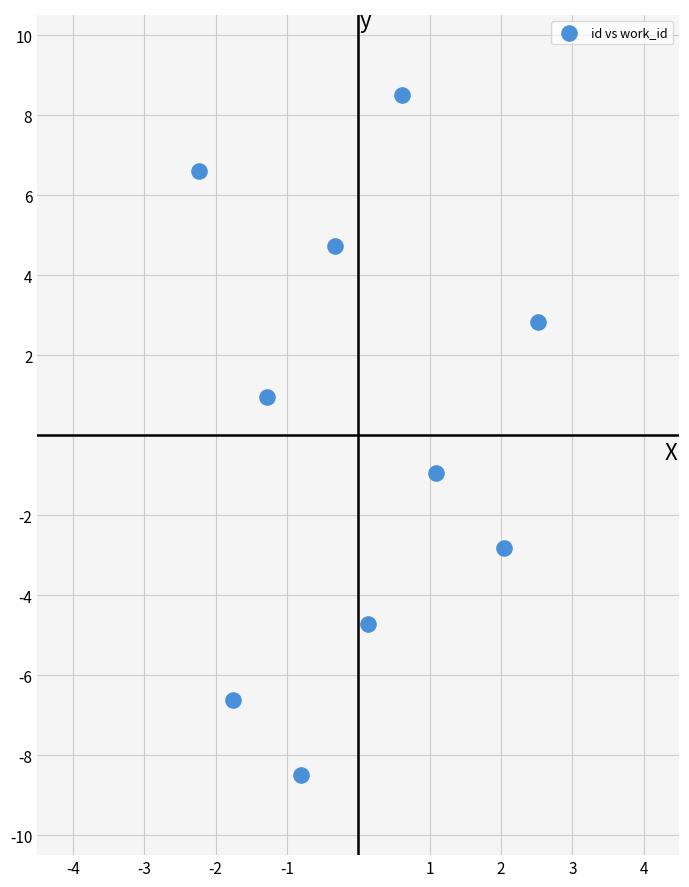

What is the range of X values (max minus min)?

4.7